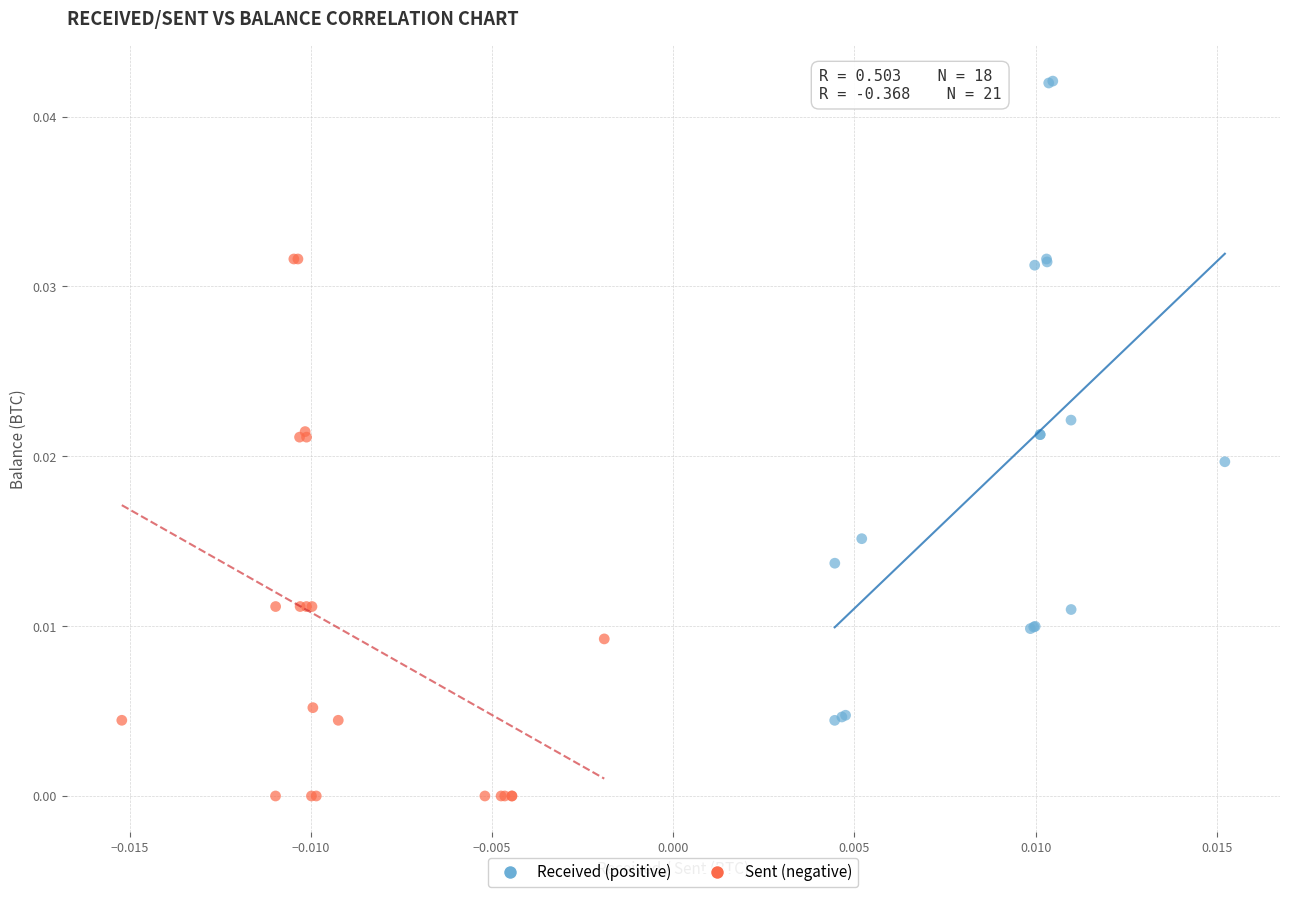

Which series reaches the maximum Y coordinate?

Received (positive)